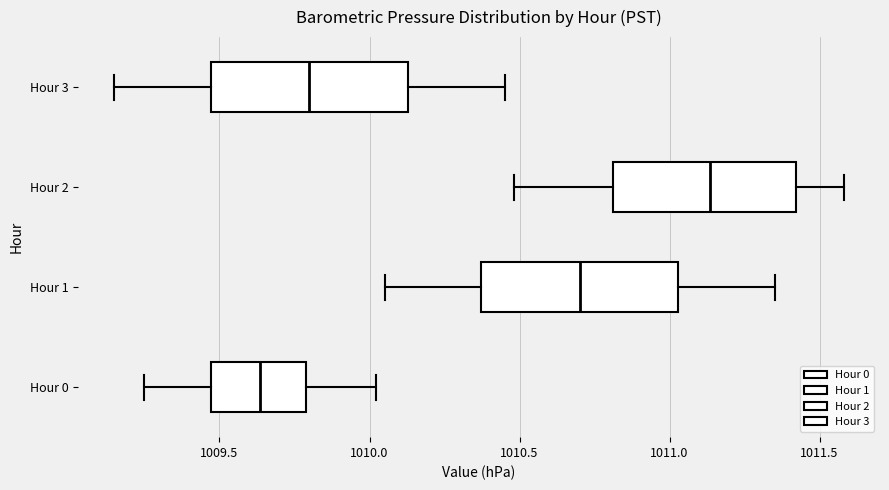

Which box has the furthest to the right median line?

Hour 2